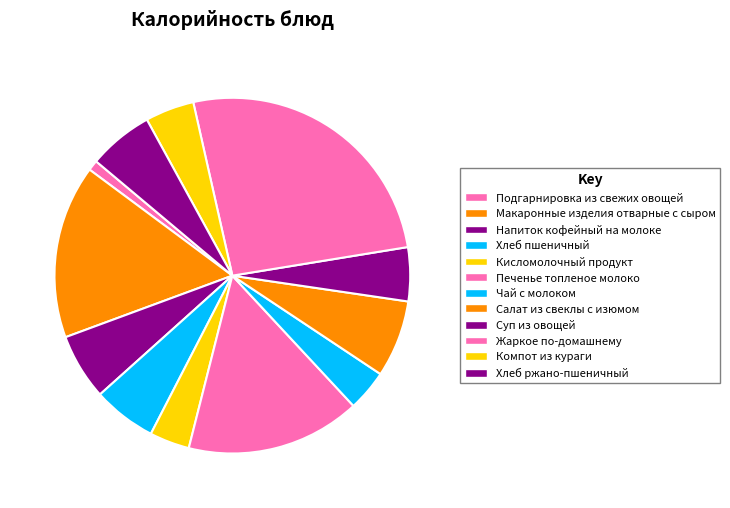

Is the sum of Печенье топленое молоко and Напиток кофейный на молоке greater than half?

No